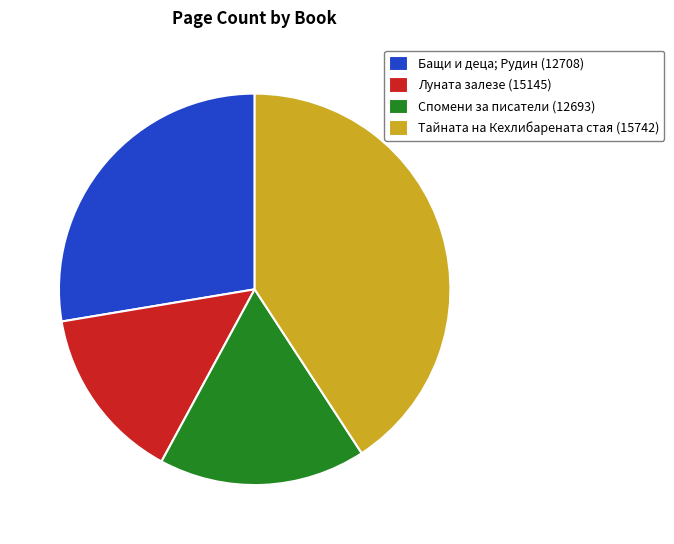

Rank the categories by value from highest to lowest.

Тайната на Кехлибарената стая (15742), Бащи и деца; Рудин (12708), Спомени за писатели (12693), Луната залезе (15145)